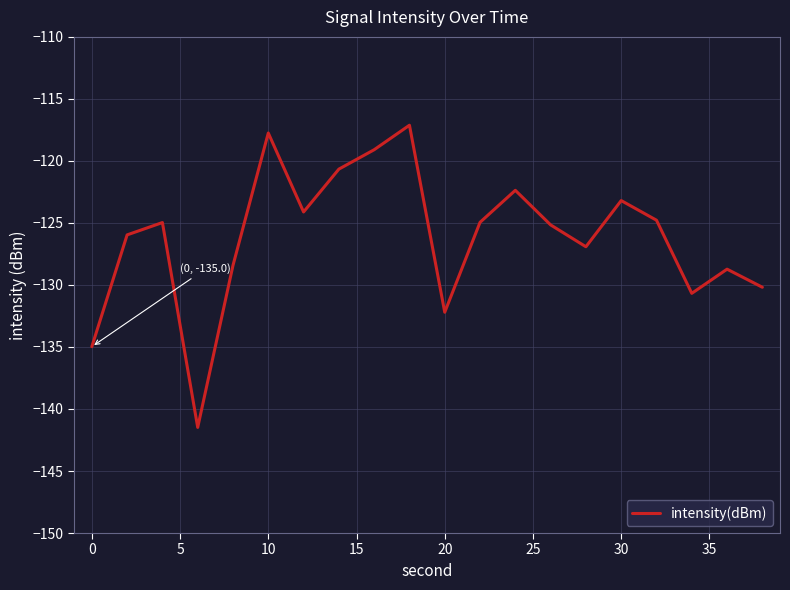

What is the difference between the maximum and minimum values?

24.4